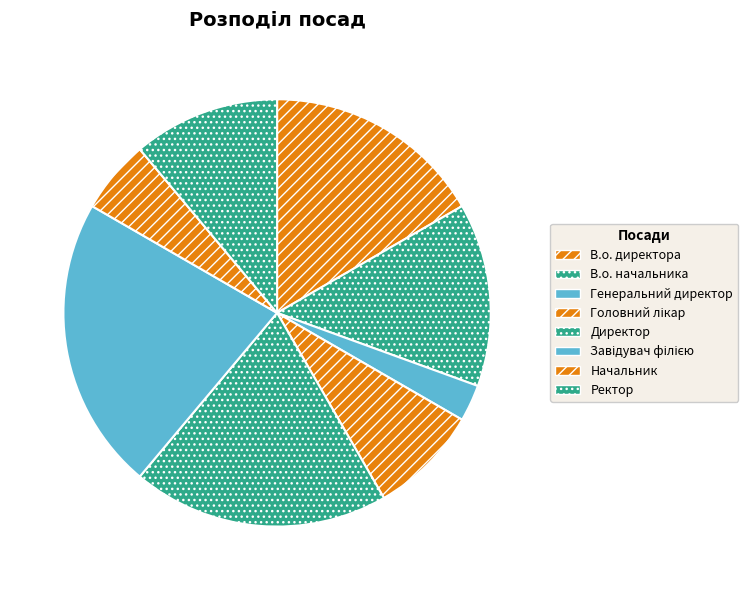

Which slice is the smallest?

Генеральний директор